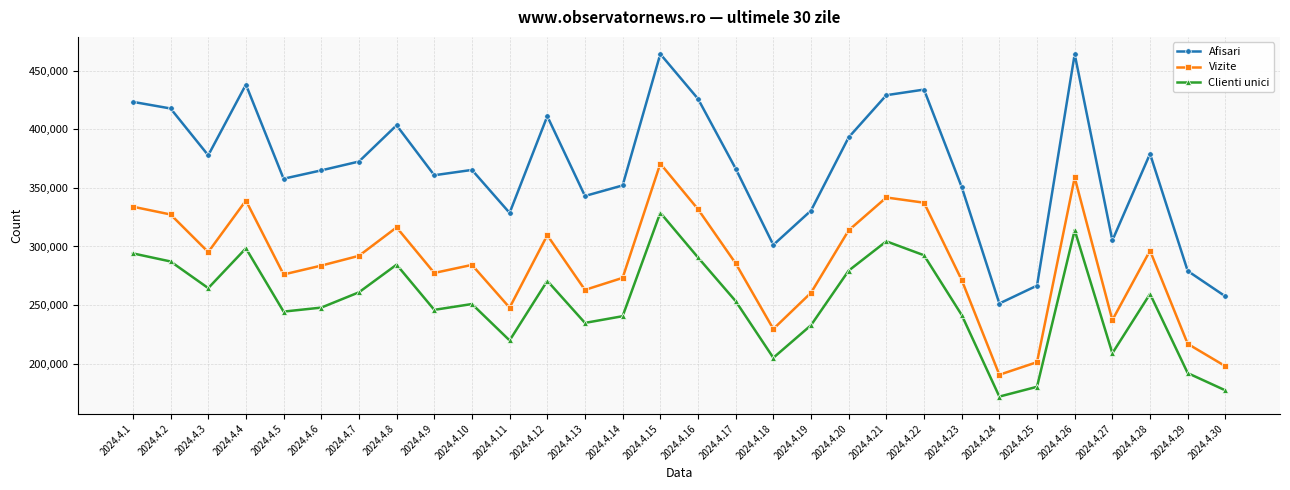

What is the difference between the Vizite values at 2024.4.12 and 2024.4.3?

14373